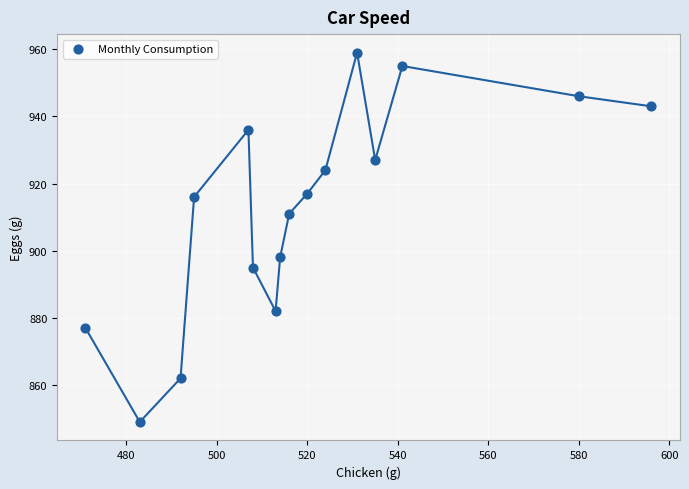

What is the range of Y values (max minus min)?

110